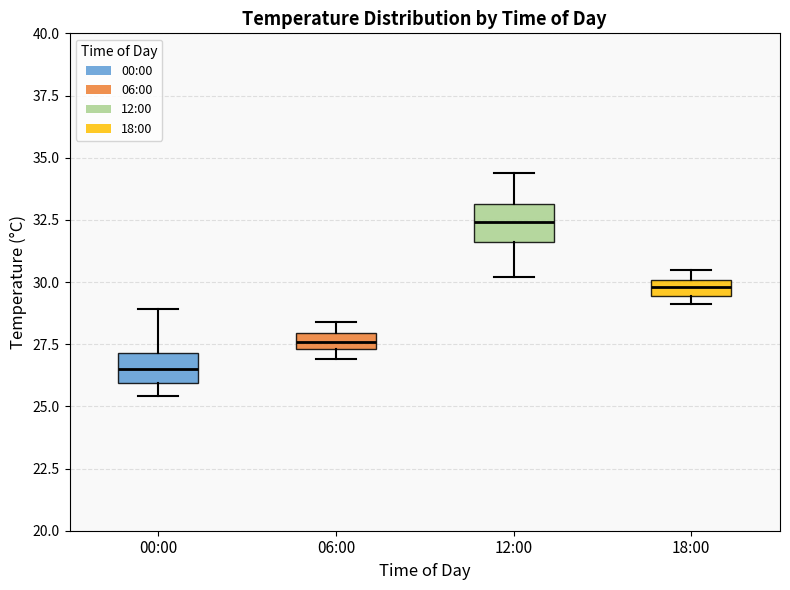

Where does the upper whisker of the box for 12:00 end on the y-axis? The values are not printed on the chart, so give them approximately, as read against the axis.

34.5